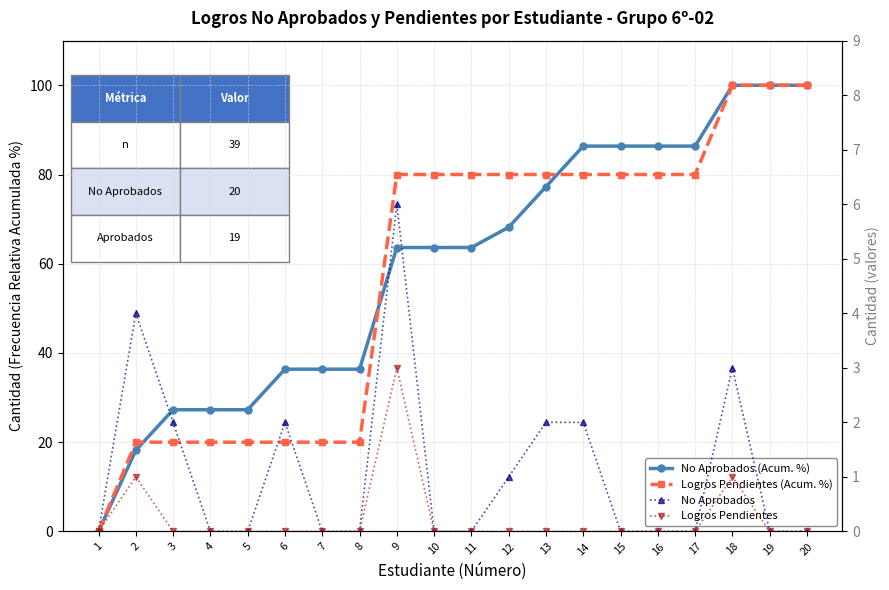

The No Aprobados series shows -2.0 at 20. True or false?

False